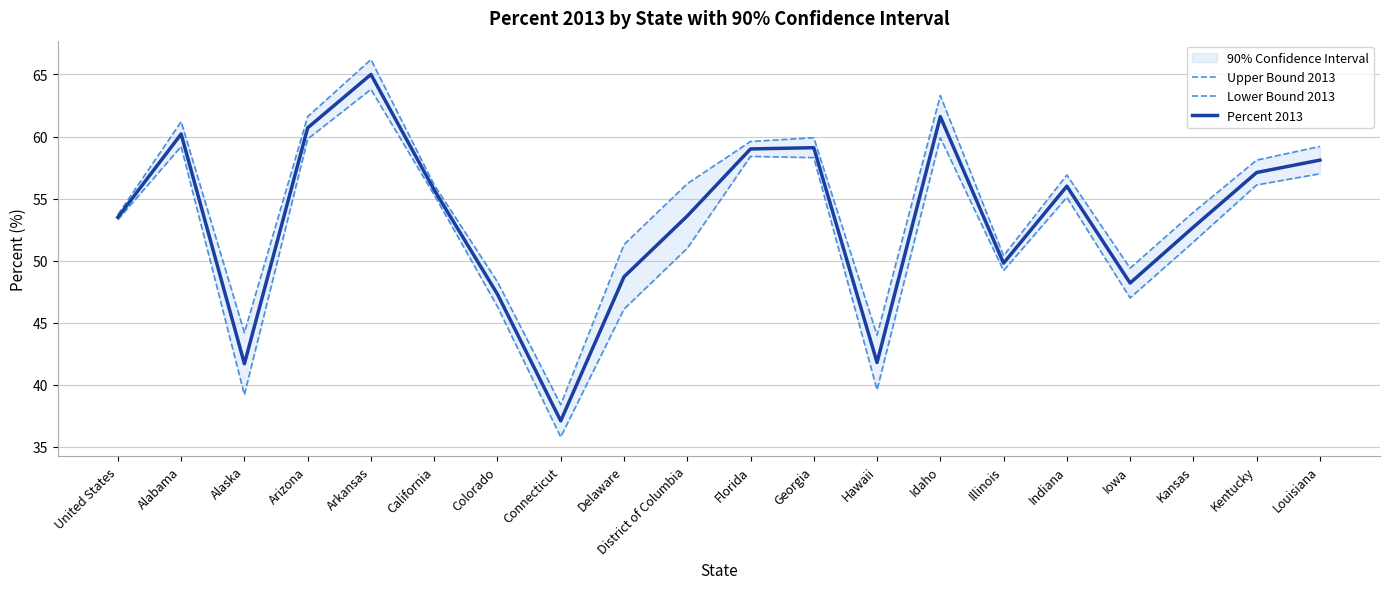

At which category does Upper Bound 2013 reach its first local valley?

Alaska